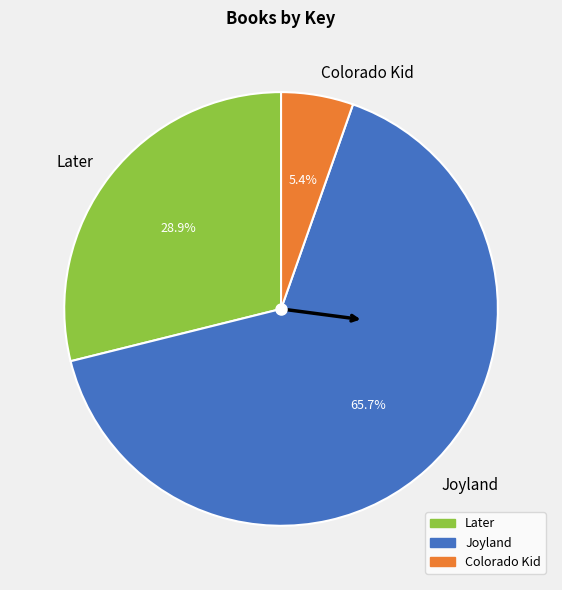

To the nearest percent, what portion does Joyland represent?

66%